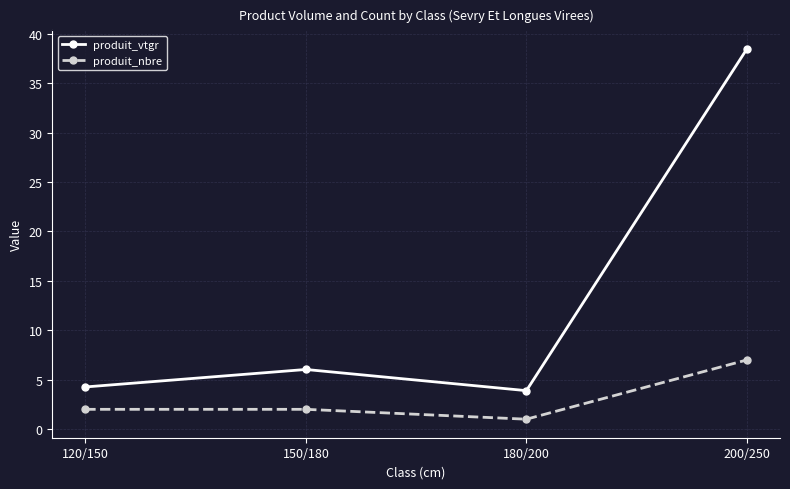

What is the spread (max minus min) of values at 180/200?

2.9